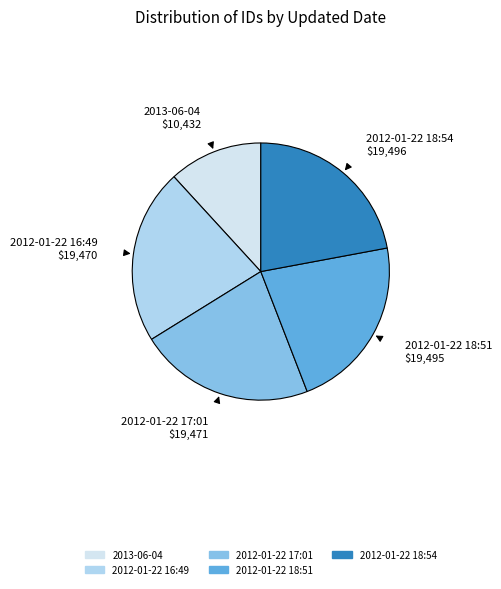

Count the number of slices in the pie.

5